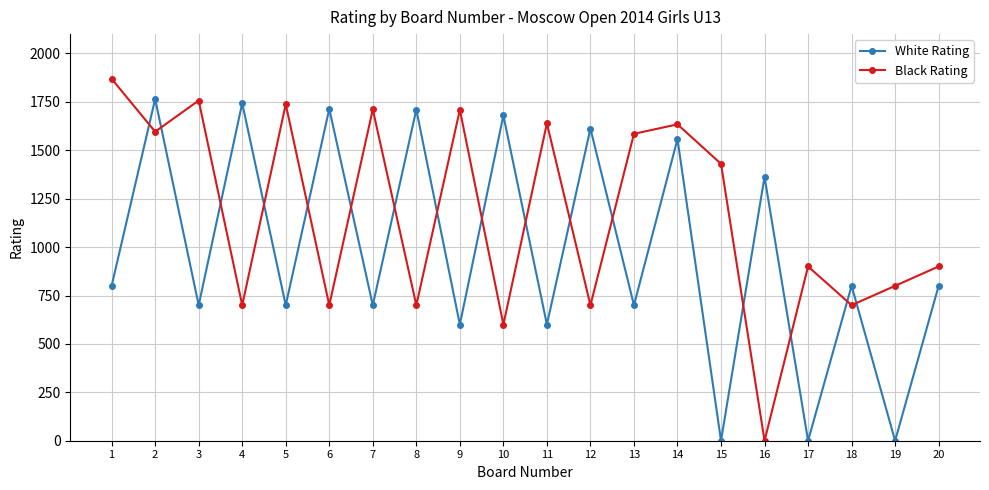

What is the maximum value shown in the chart?

1869